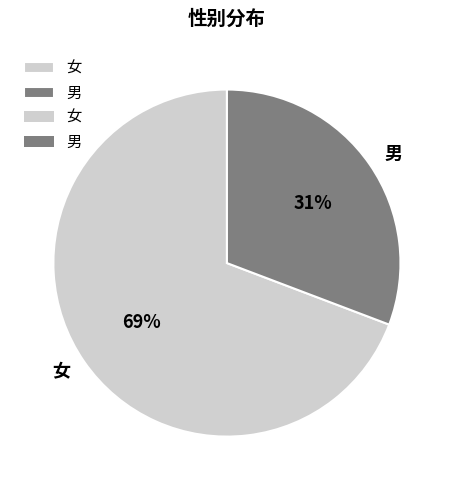

To the nearest percent, what is the difference between the 男 and 女 slice percentages?

38%